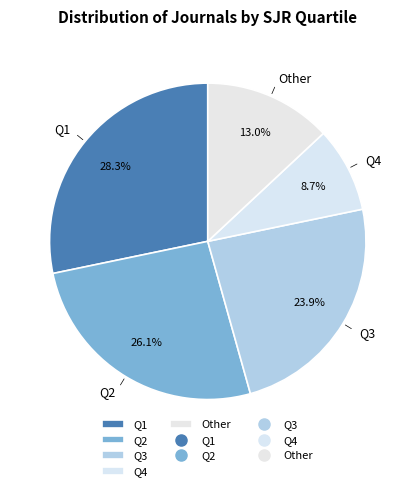

Does Q2 account for over 50% of the chart?

No